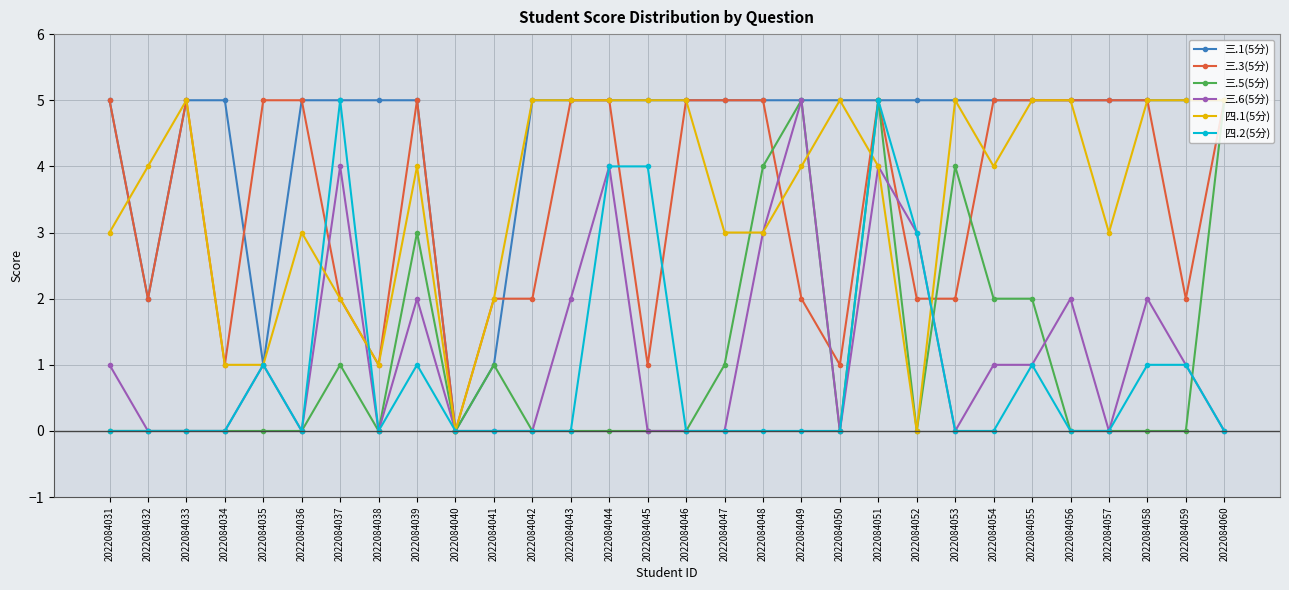

At which label is 三.1(5分) closest to 2?

2022084032